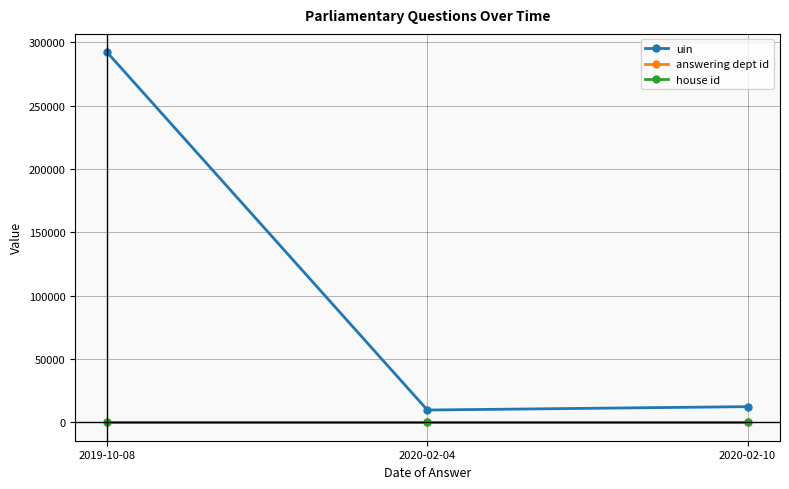

What is the highest value of the house id series?

1